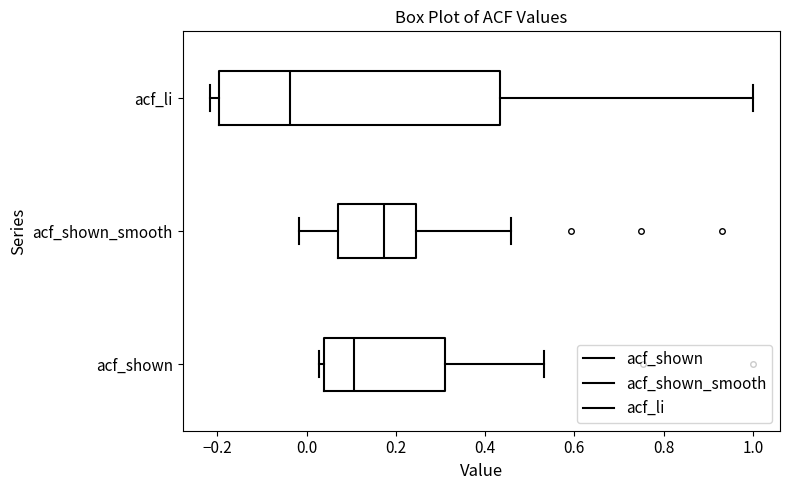

Reading bottom to top, transcribe this box plot: for each box, give where its median line is, the range the box spans, and where its two whiskers end, as read against the x-axis. The values are not printed on the chart, so give them approximately, as read against the axis.

acf_shown: median 0.10, box 0.04 to 0.32, whiskers 0.02 to 0.54
acf_shown_smooth: median 0.18, box 0.08 to 0.24, whiskers -0.02 to 0.46
acf_li: median -0.04, box -0.20 to 0.44, whiskers -0.22 to 1.00